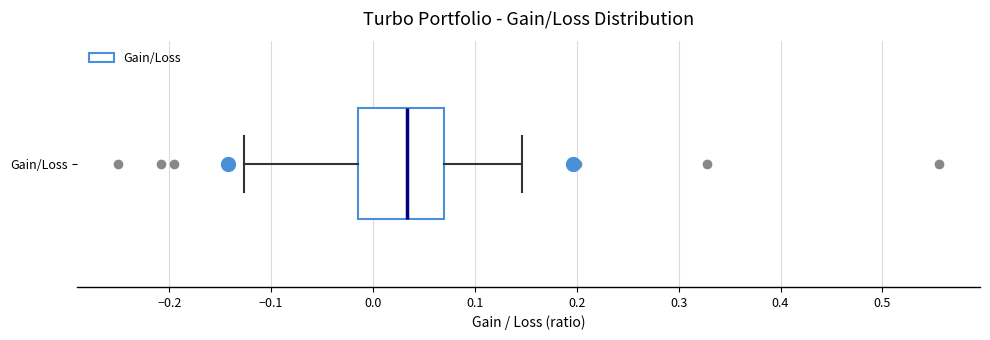

Read this box plot against the x-axis: the position of the median line, the range covered by the box, and the ends of both whiskers. The values are not printed on the chart, so give them approximately, as read against the axis.

median 0.03, box -0.02 to 0.07, whiskers -0.13 to 0.15